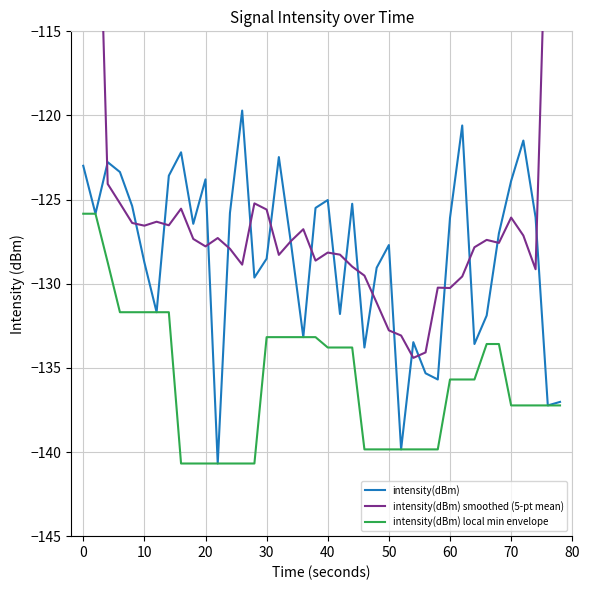

Is it true that intensity(dBm) local min envelope equals -28.0 at 40?

False